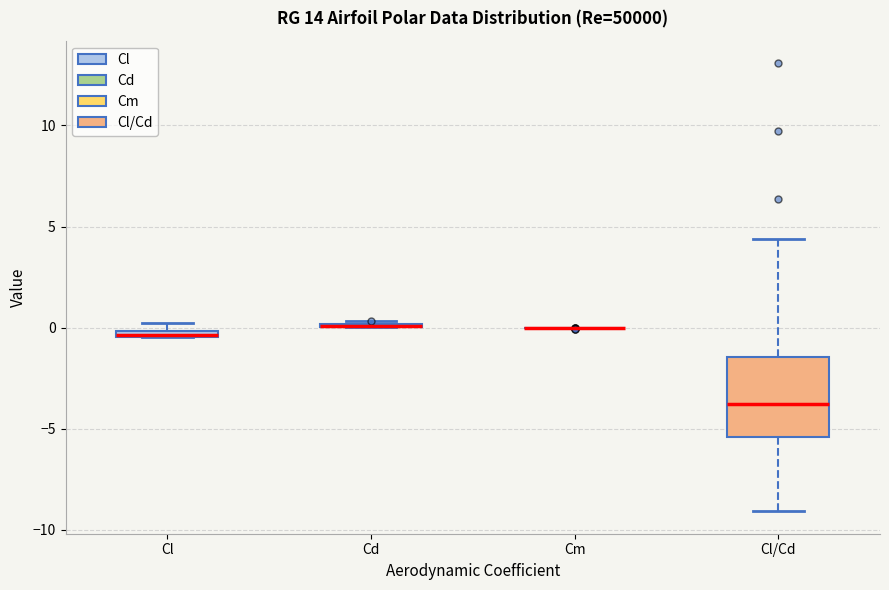

Where is the lower edge of the box for Cl on the y-axis? The values are not printed on the chart, so give them approximately, as read against the axis.

-0.5